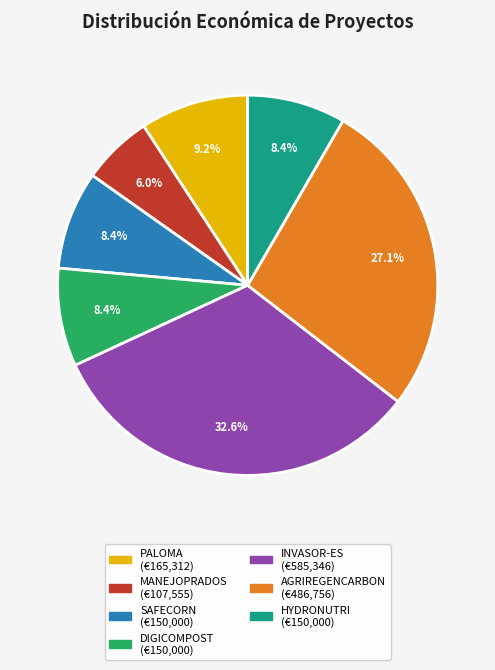

Is the sum of HYDRONUTRI and AGRIREGENCARBON greater than half?

No